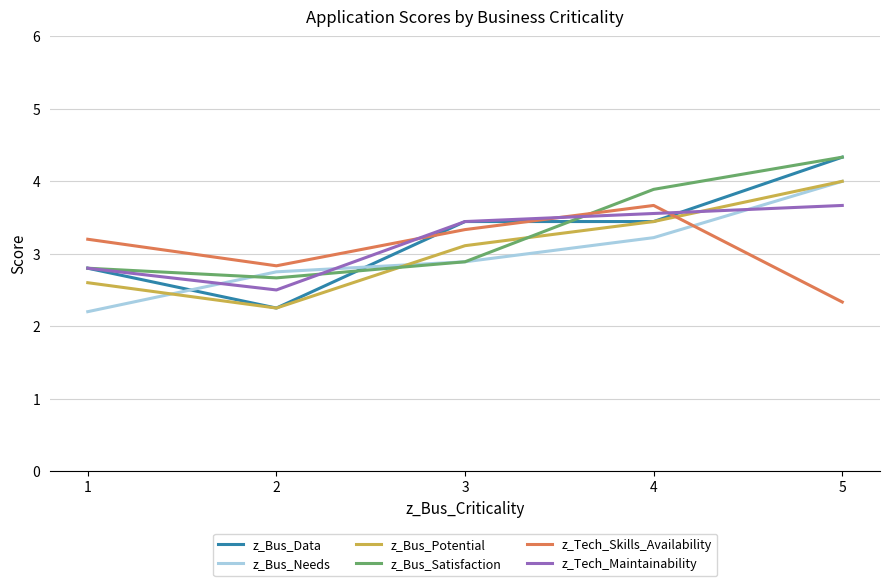

How many interior local peaks does the z_Tech_Skills_Availability series have?

1